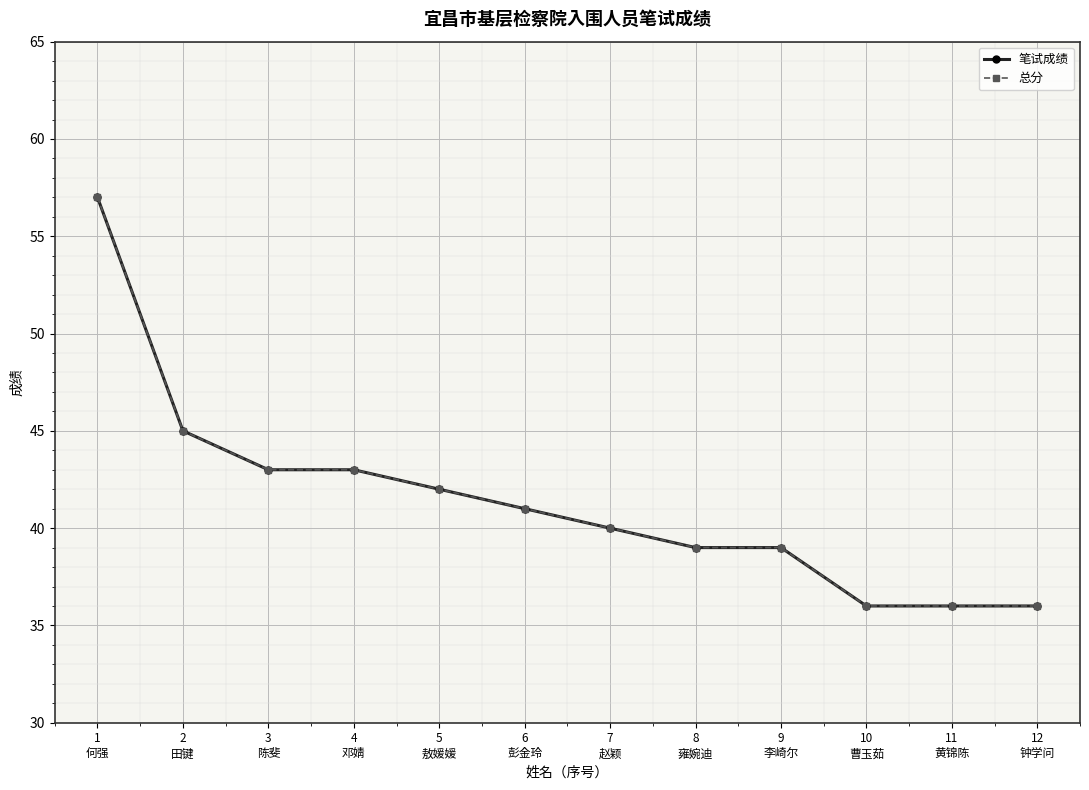

Where is 总分 nearest to the value 46?

2
田键